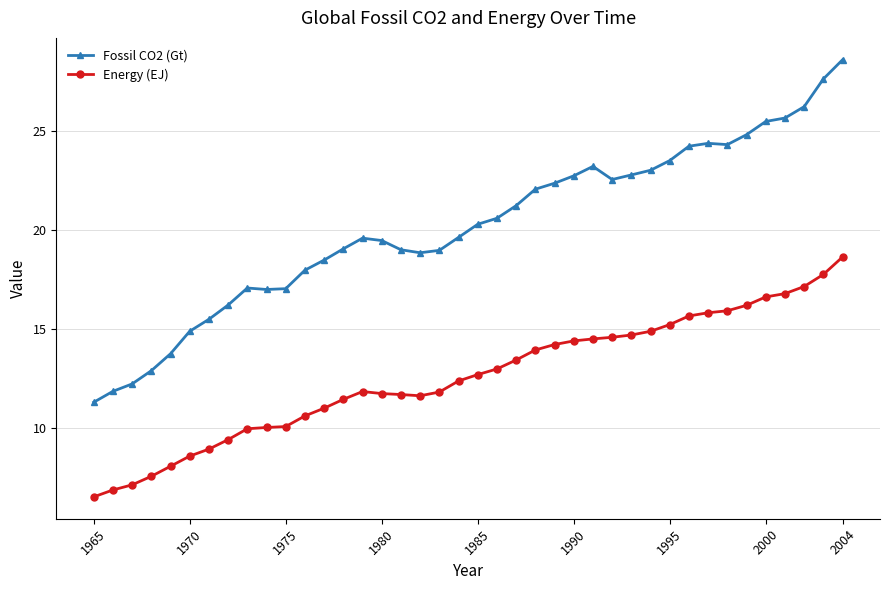

True or false: Energy (EJ) and Fossil CO2 (Gt) cross at least once.

False